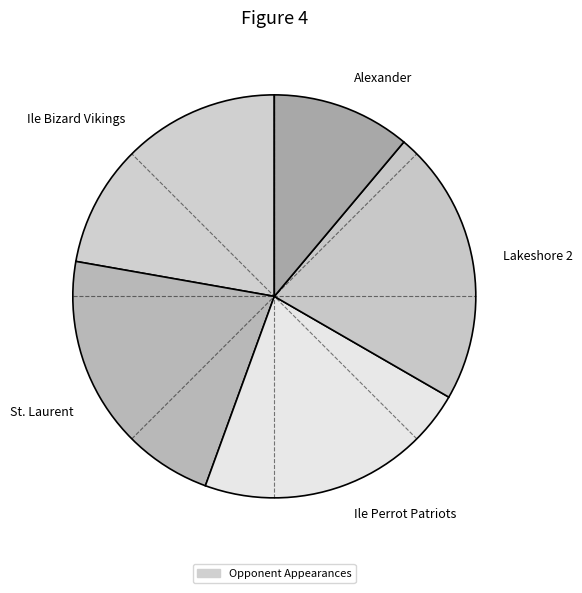

Is there a majority slice in this chart?

No